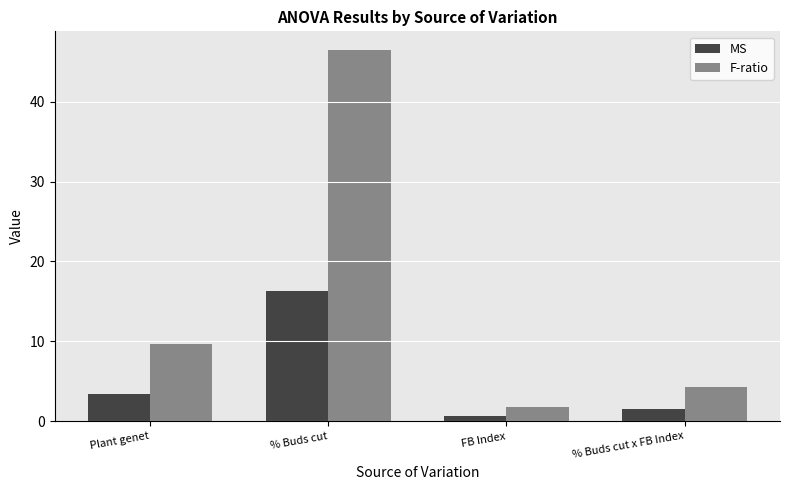

How many bars are there in each group?

2